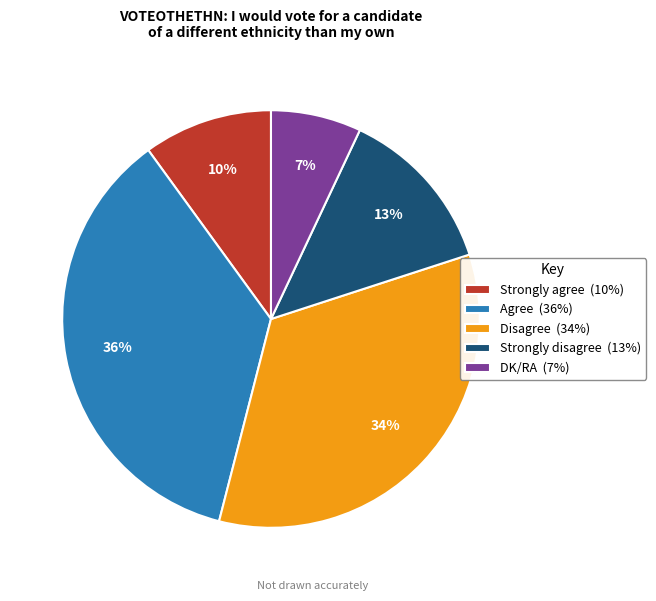

Is the sum of Strongly disagree (13%) and Strongly agree (10%) greater than half?

No